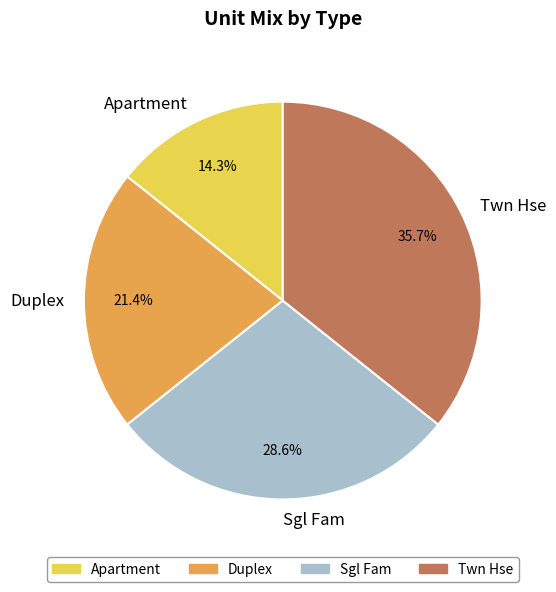

To the nearest percent, what portion does Twn Hse represent?

36%